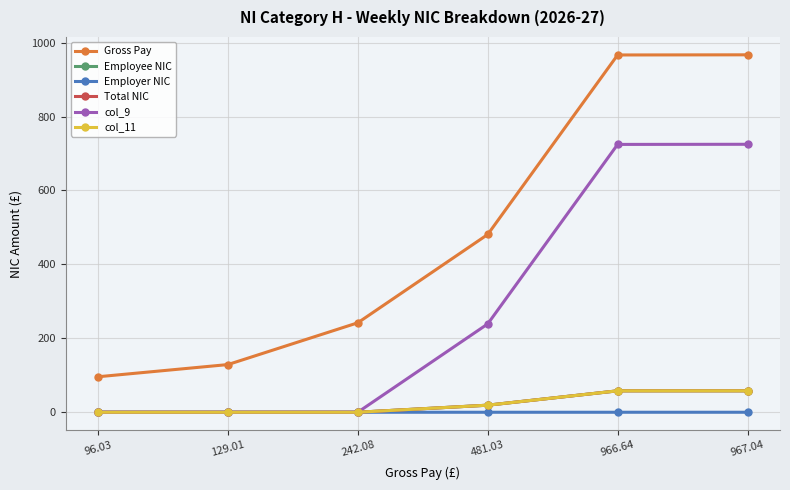

True or false: Employer NIC and Total NIC intersect in this chart.

False